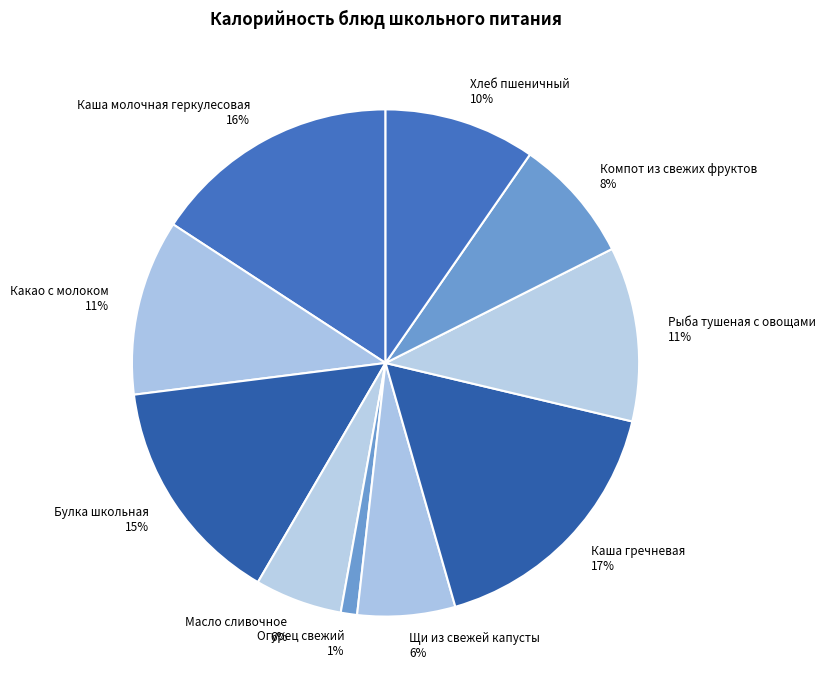

What percentage is the Компот из свежих фруктов slice, to the nearest percent?

8%